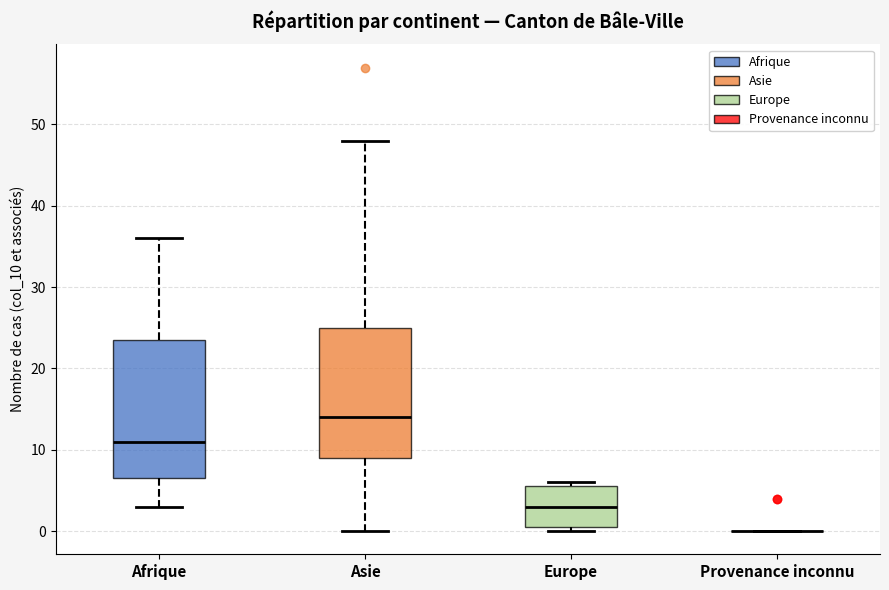

Reading left to right, transcribe this box plot: for each box, give where its median line is, the range the box spans, and where its two whiskers end, as read against the y-axis. The values are not printed on the chart, so give them approximately, as read against the axis.

Afrique: median 11, box 7 to 24, whiskers 3 to 36
Asie: median 14, box 9 to 25, whiskers 0 to 48
Europe: median 3, box 1 to 6, whiskers 0 to 6 (just above the box's upper edge)
Provenance inconnu: box collapsed to a line at 0, whiskers 0 to 0